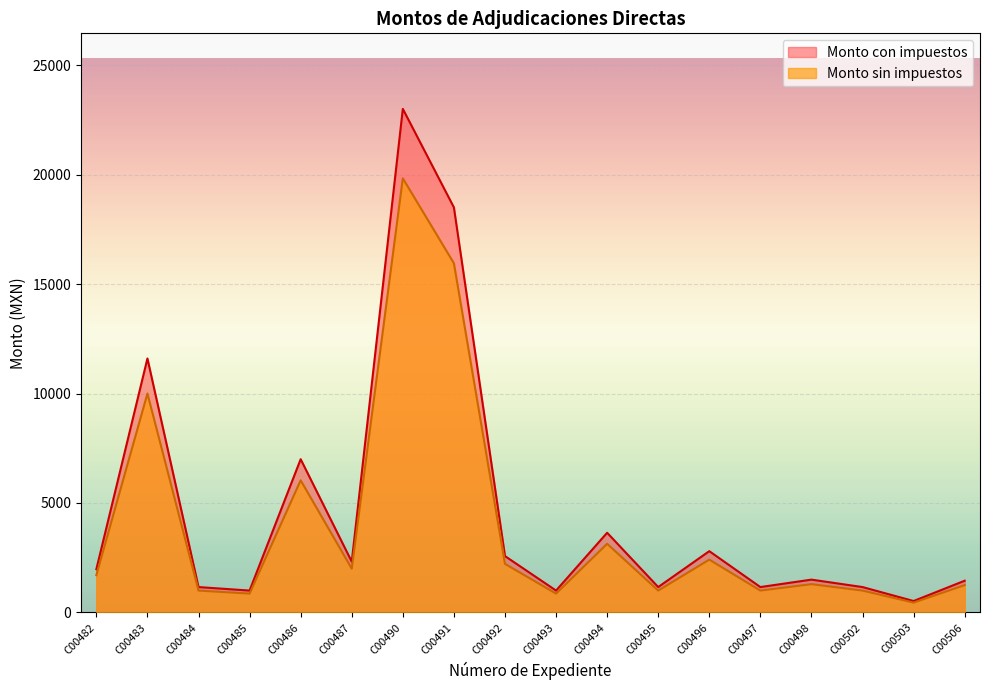

How many series are shown in this chart?

2